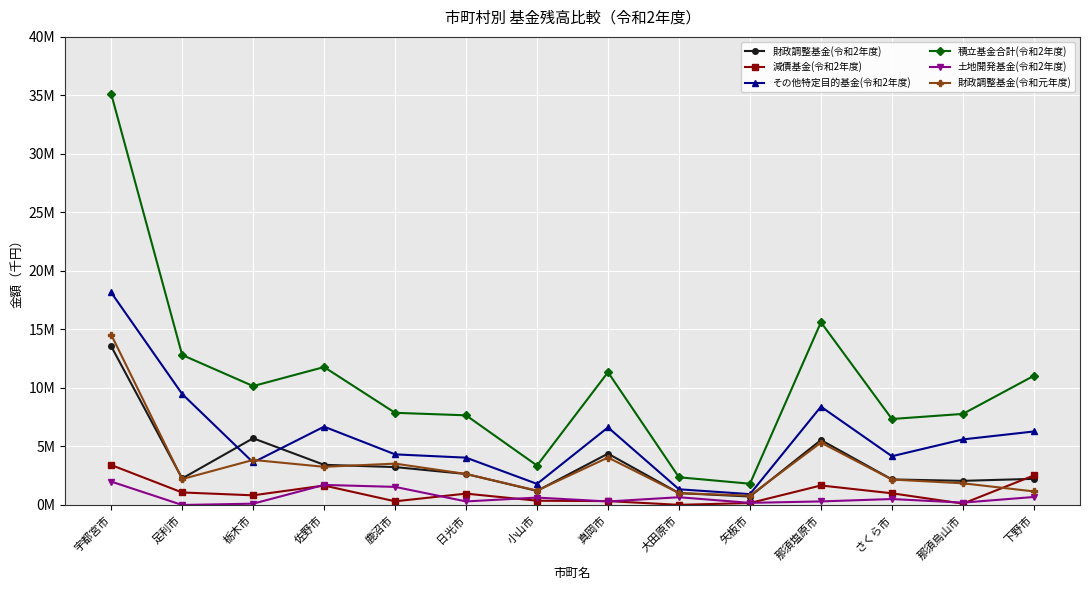

What are all the series names shown in the legend?

財政調整基金(令和2年度), 減債基金(令和2年度), その他特定目的基金(令和2年度), 積立基金合計(令和2年度), 土地開発基金(令和2年度), 財政調整基金(令和元年度)